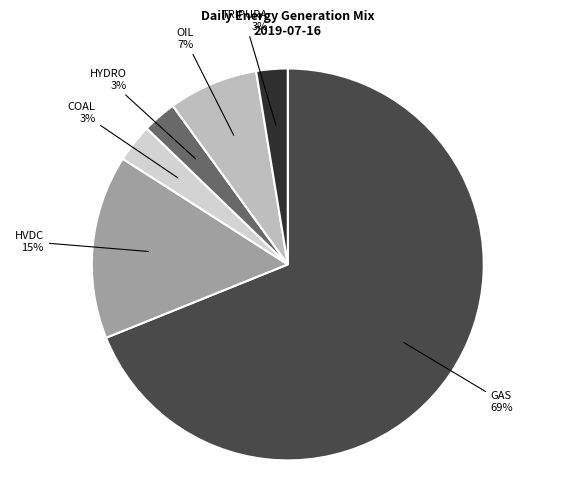

True or false: OIL accounts for 14% of the total.

False